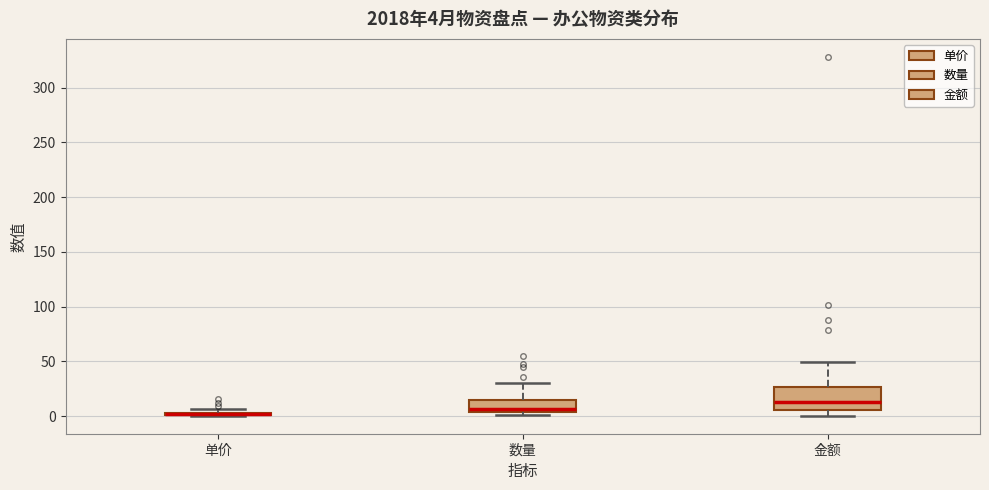

Which box is the tallest, from its lower edge to its upper edge?

金额